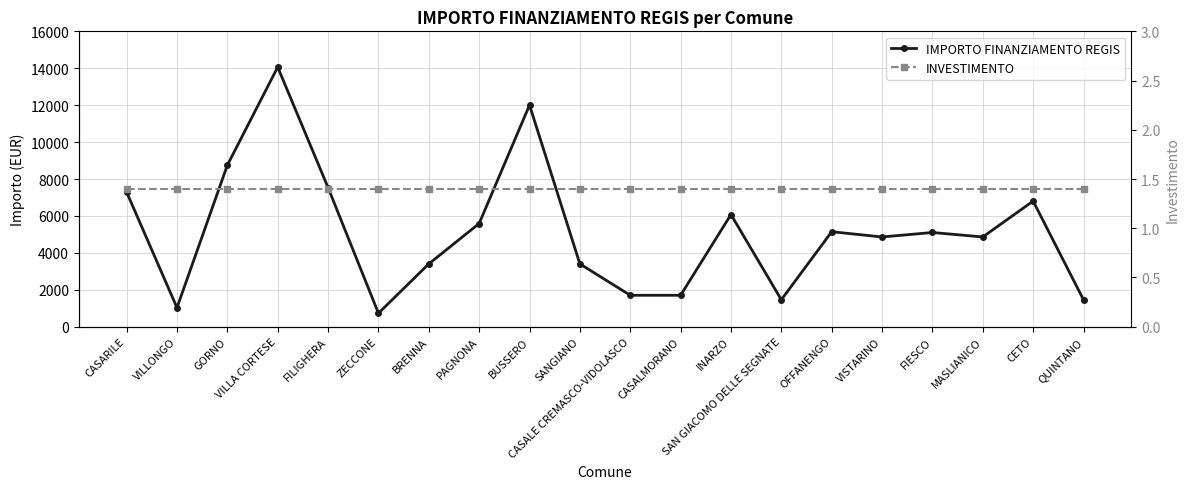

At how many categories does at least one series exceed 11545?

2